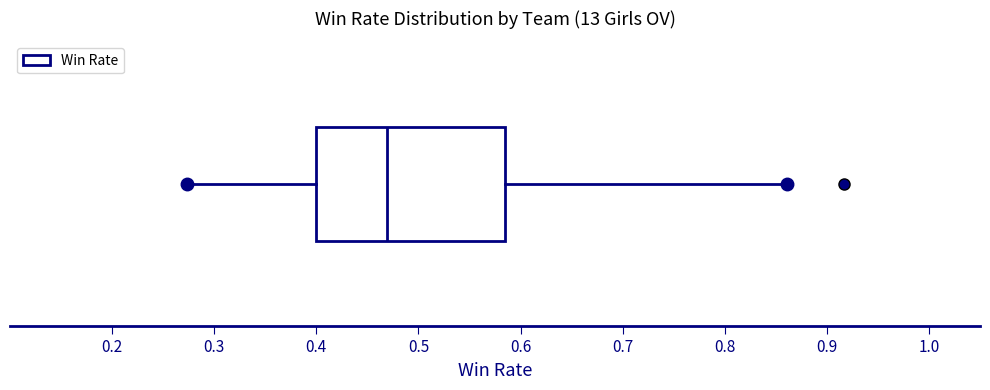

Where does the right whisker of the box end on the x-axis? The values are not printed on the chart, so give them approximately, as read against the axis.

0.86